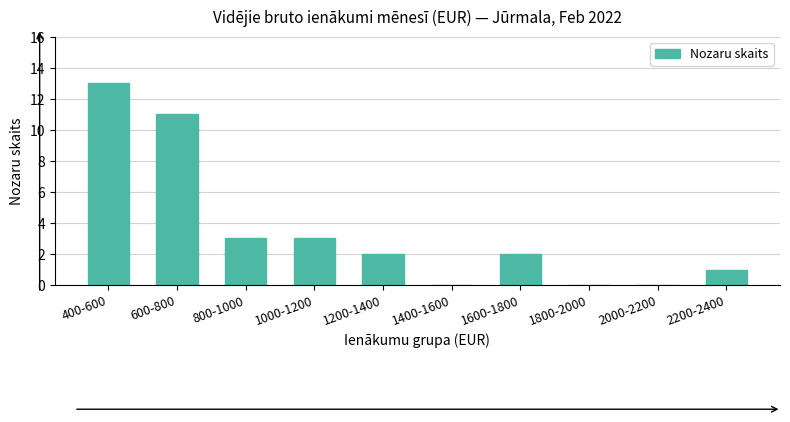

Reading left to right, transcribe all the data shown in this chart.

400-600=13	600-800=11	800-1000=3	1000-1200=3	1200-1400=2	1400-1600=0	1600-1800=2	1800-2000=0	2000-2200=0	2200-2400=1